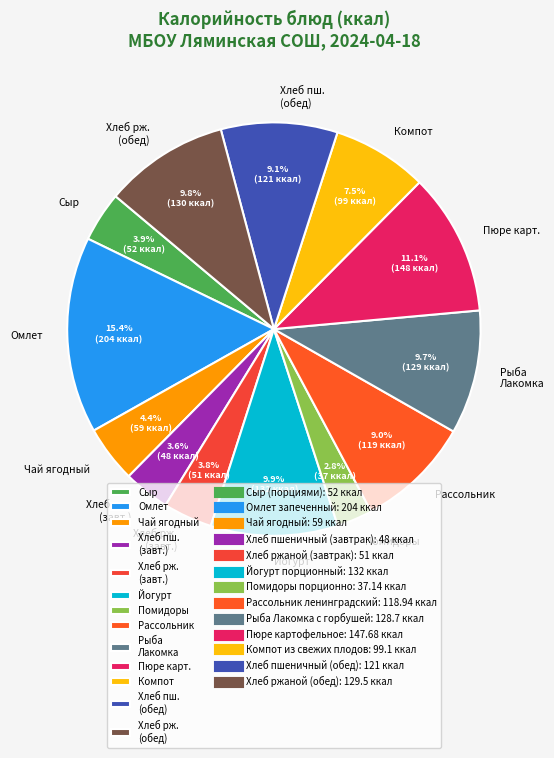

Is there a majority slice in this chart?

No